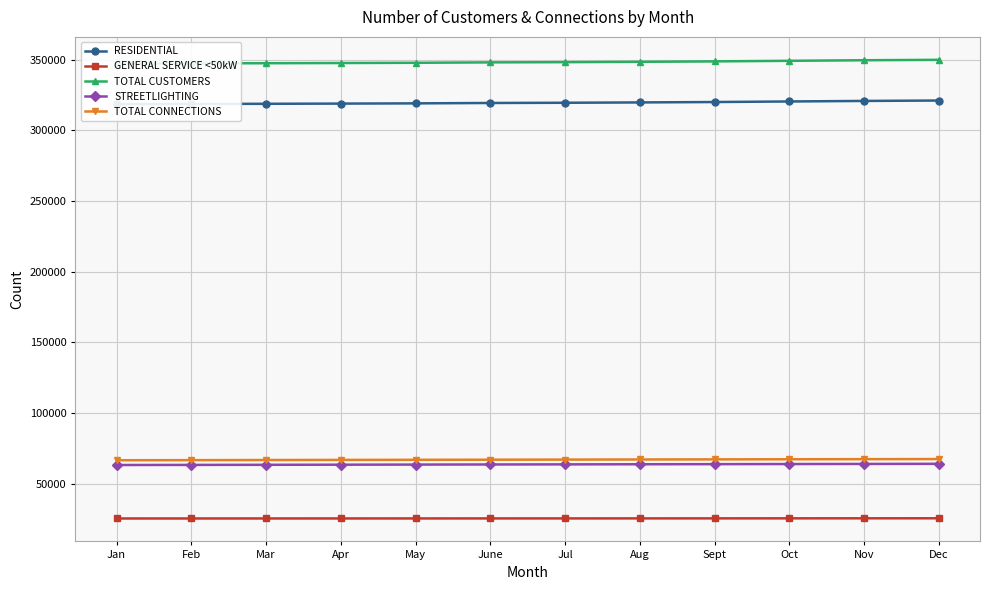

What is the minimum value for TOTAL CONNECTIONS?

66678